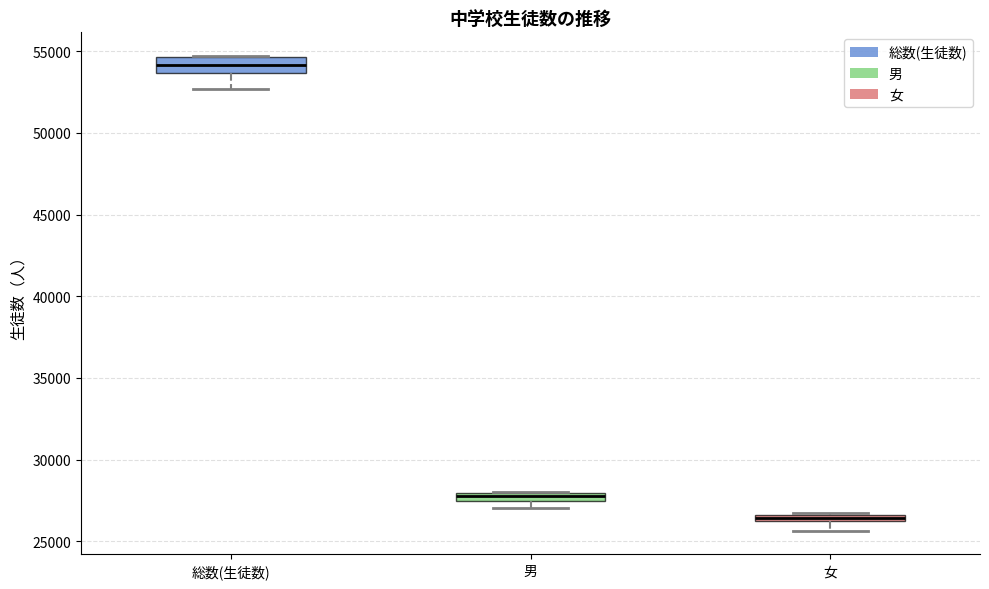

Which box's median line is the highest?

総数(生徒数)